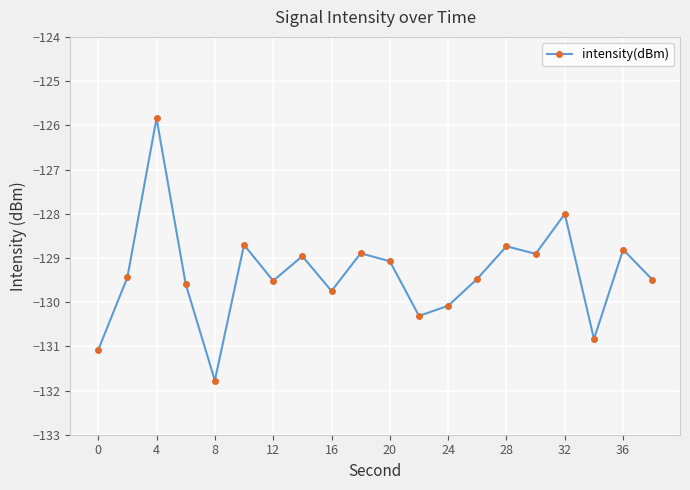

What is the sum of all values?

-2587.3